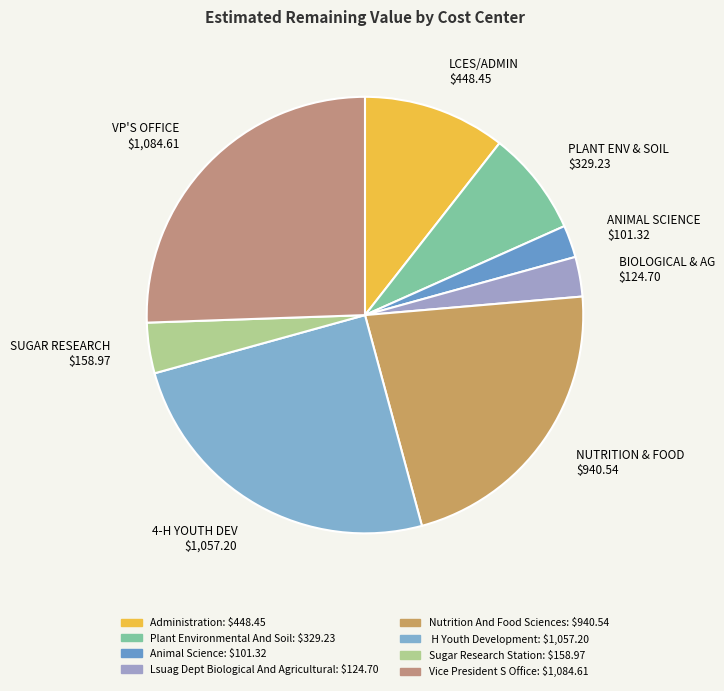

Is there any slice that represents more than half of the pie?

No